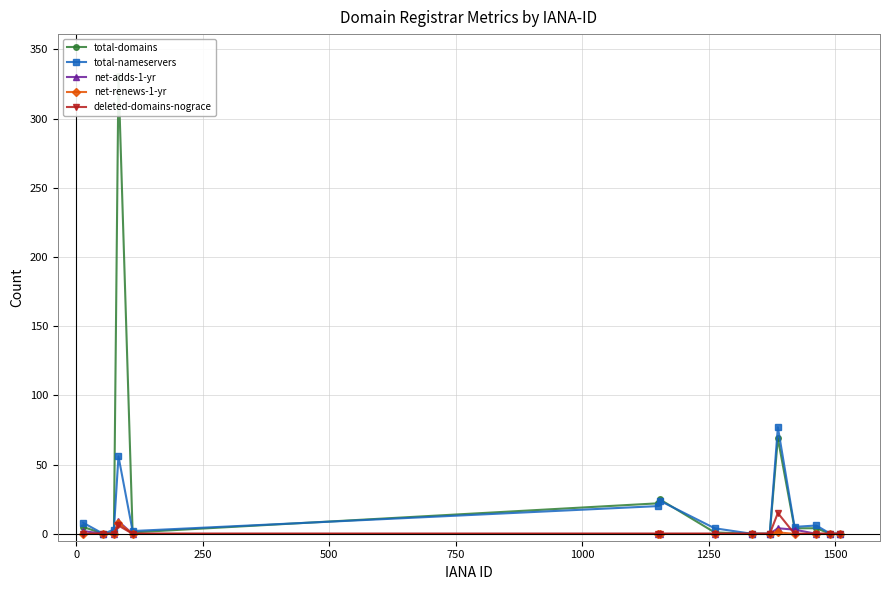

What is the highest value of the total-nameservers series?

77